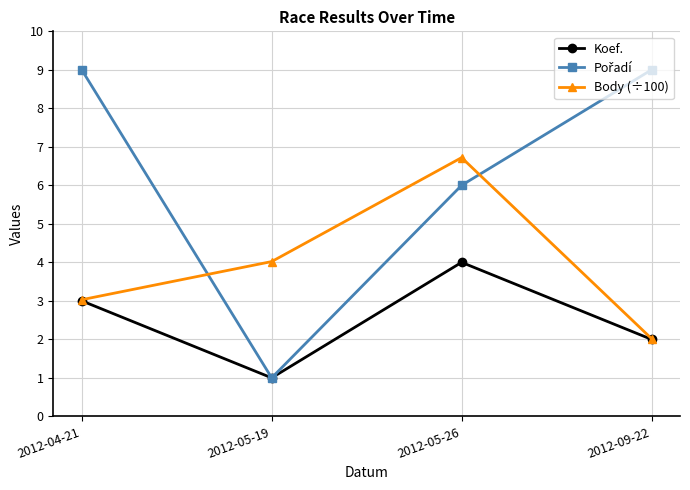

What is the value of the Body (÷100) point at the 2nd from the left?

4.0